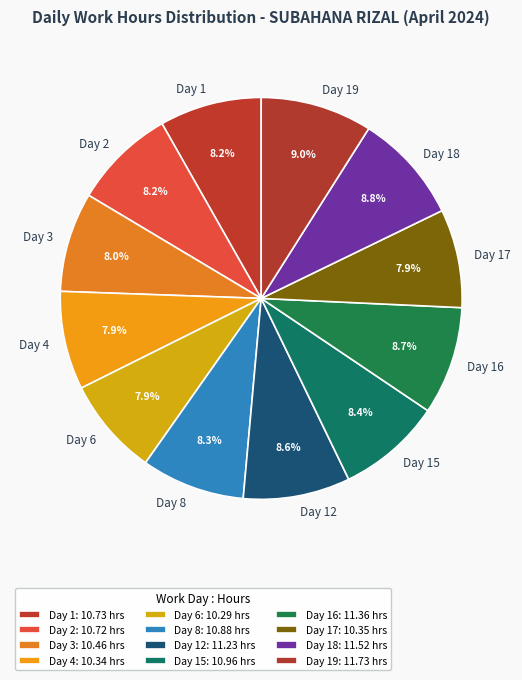

Does Day 6 account for over 50% of the chart?

No